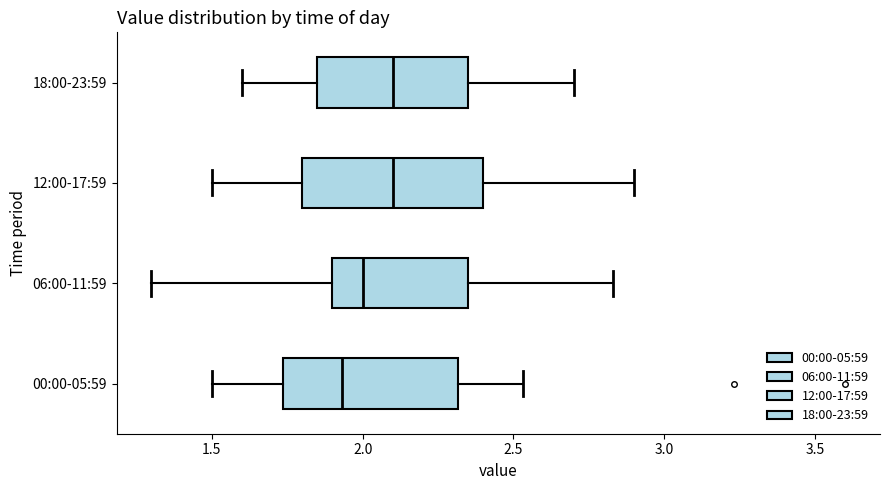

Reading bottom to top, transcribe this box plot: for each box, give where its median line is, the range the box spans, and where its two whiskers end, as read against the x-axis. The values are not printed on the chart, so give them approximately, as read against the axis.

00:00-05:59: median 1.95, box 1.75 to 2.30, whiskers 1.50 to 2.55
06:00-11:59: median 2.00, box 1.90 to 2.35, whiskers 1.30 to 2.85
12:00-17:59: median 2.10, box 1.80 to 2.40, whiskers 1.50 to 2.90
18:00-23:59: median 2.10, box 1.85 to 2.35, whiskers 1.60 to 2.70